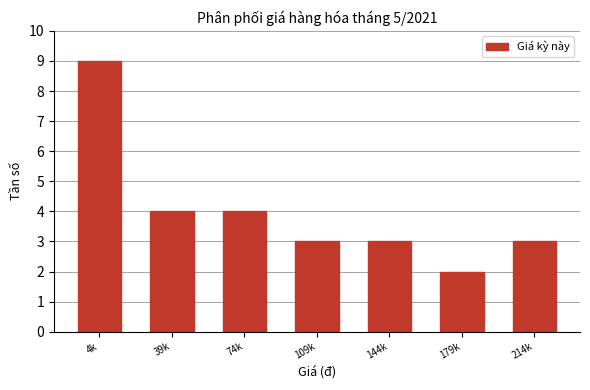

Reading left to right, extract all data points from this chart.

9	4	4	3	3	2	3